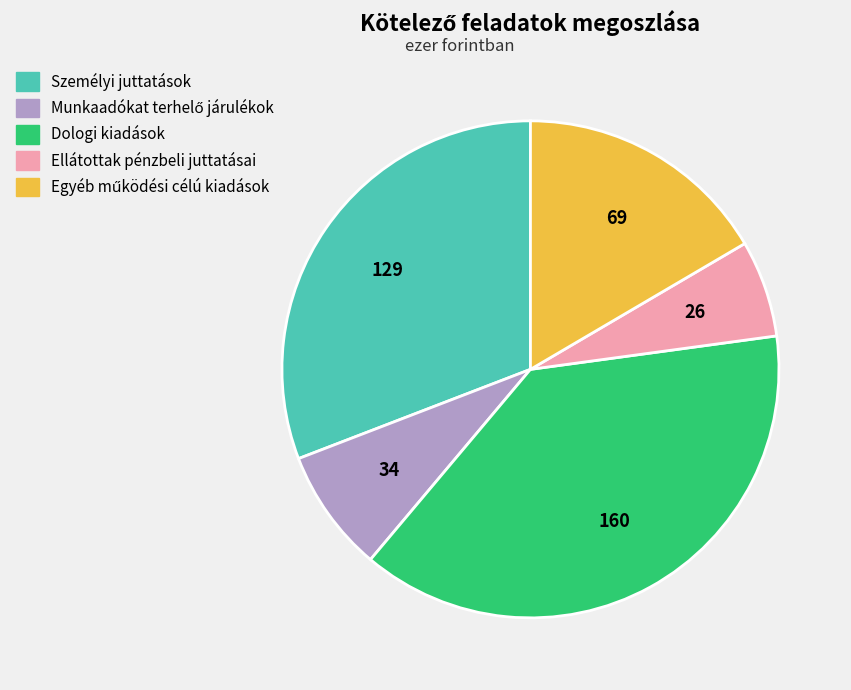

Do Ellátottak pénzbeli juttatásai and Dologi kiadások together represent more than half of the pie?

No